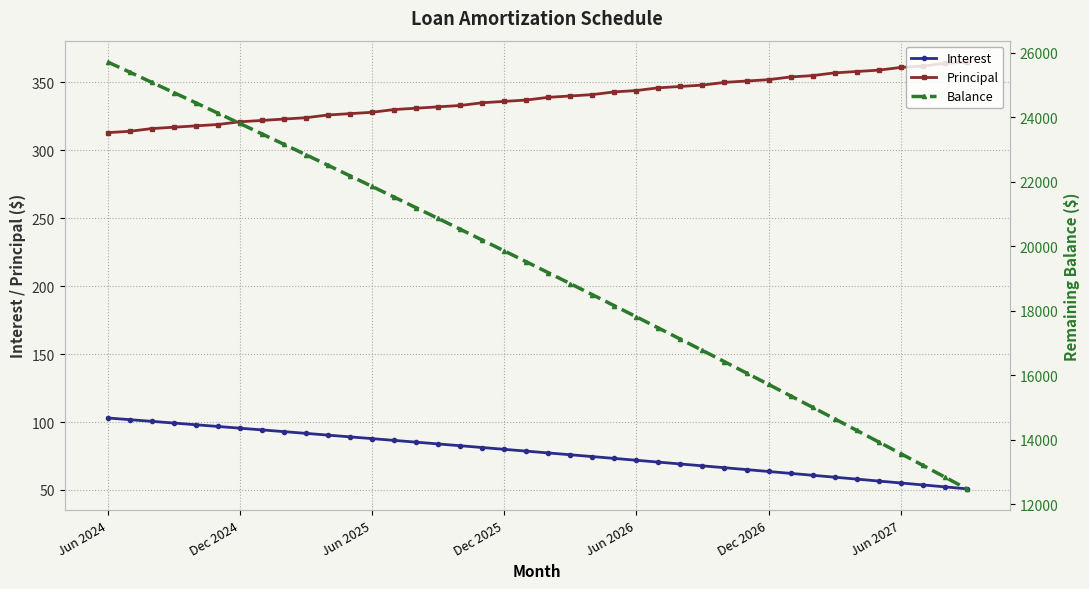

What is the value of the Balance point at the 34th from the left?

14652.0